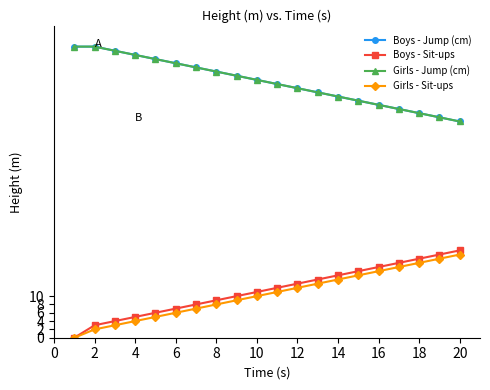

Is this an area chart (filled region under the line)?

No